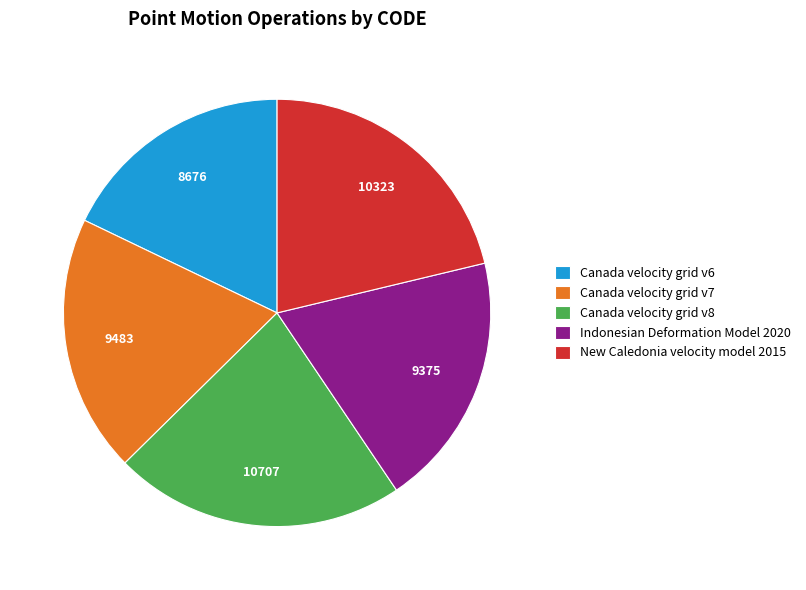

Approximately how many times larger is the value at New Caledonia velocity model 2015 compared to Canada velocity grid v6?

1.2